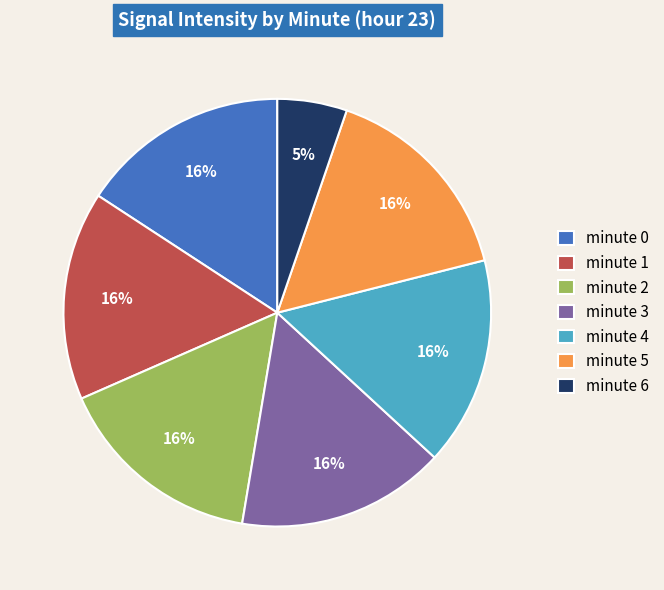

To the nearest percent, what is the combined percentage of minute 4 and minute 1?

32%